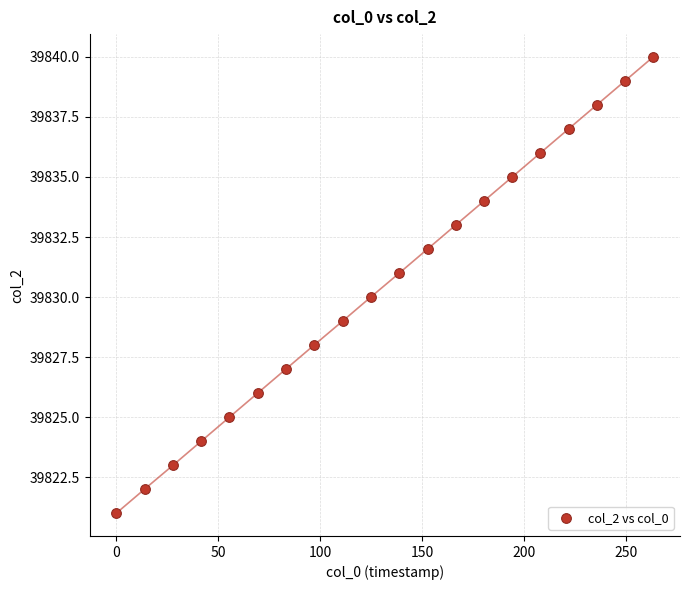

What is the range of Y values (max minus min)?

19